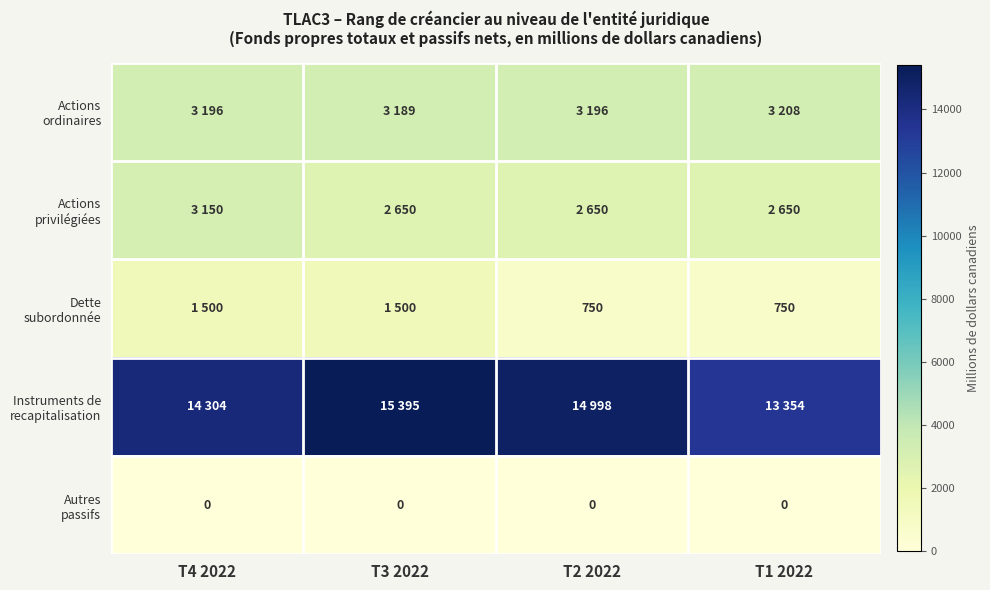

The Actions ordinaires series shows 5516 at T2 2022. True or false?

False